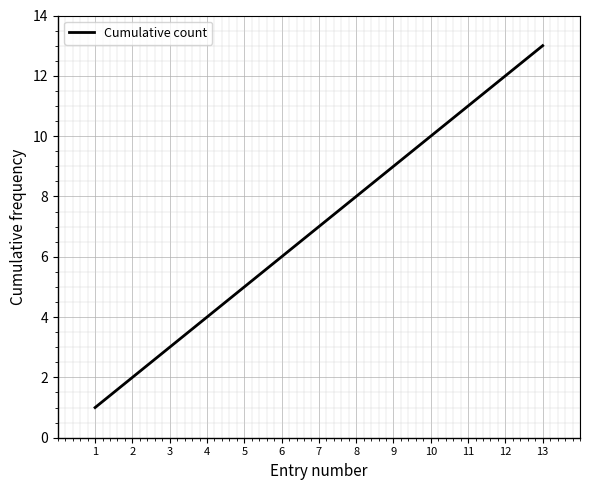

What is the difference between the second highest and minimum values?

11